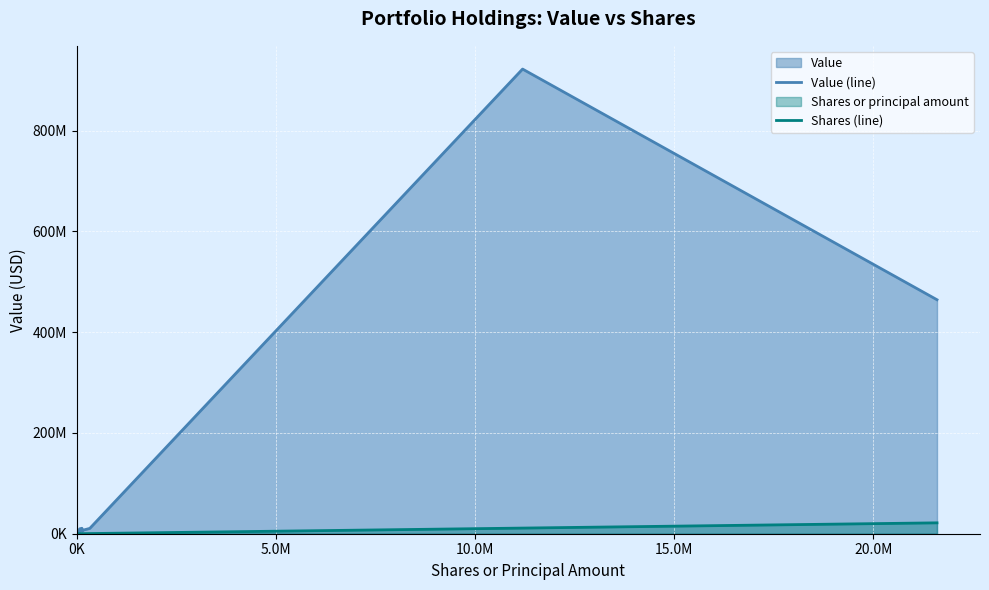

Does the chart display data point markers on the line(s)?

No